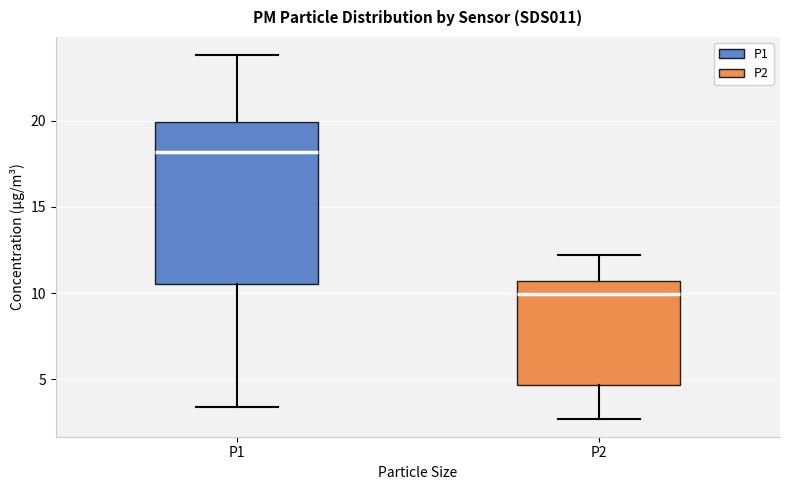

Reading left to right, transcribe this box plot: for each box, give where its median line is, the range the box spans, and where its two whiskers end, as read against the y-axis. The values are not printed on the chart, so give them approximately, as read against the axis.

P1: median 18.0, box 10.5 to 20.0, whiskers 3.5 to 24.0
P2: median 10.0, box 4.5 to 10.5, whiskers 2.5 to 12.0